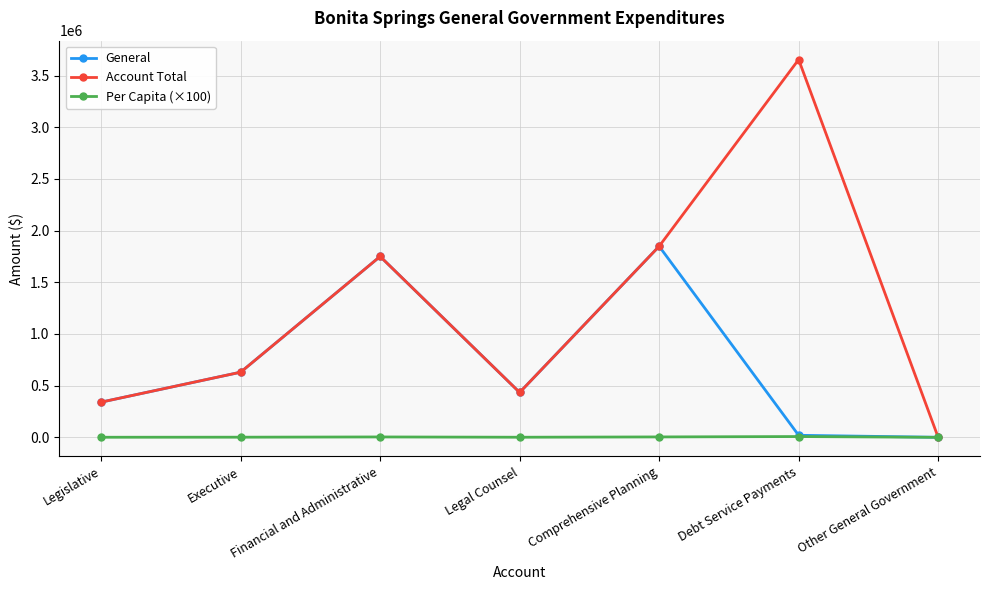

Which series has the largest total across all categories?

Account Total